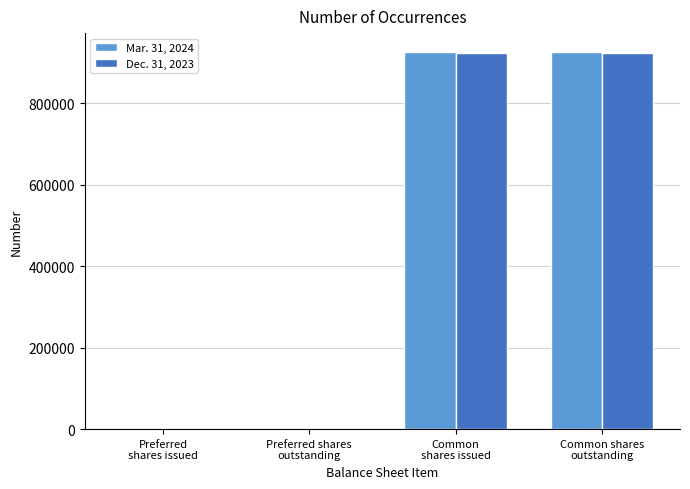

How many groups of bars are there?

4